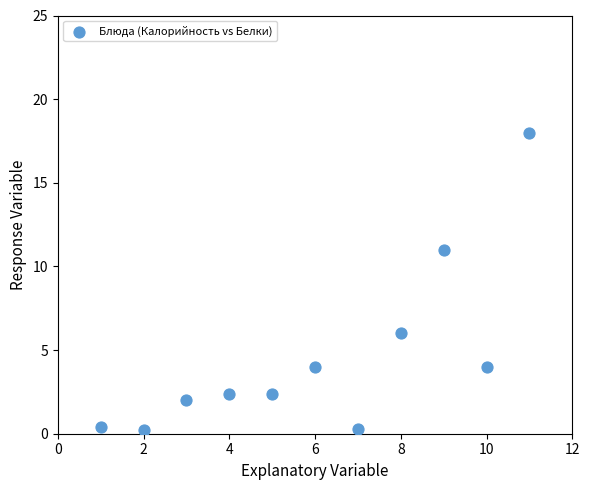

What is the average X value?

6.0